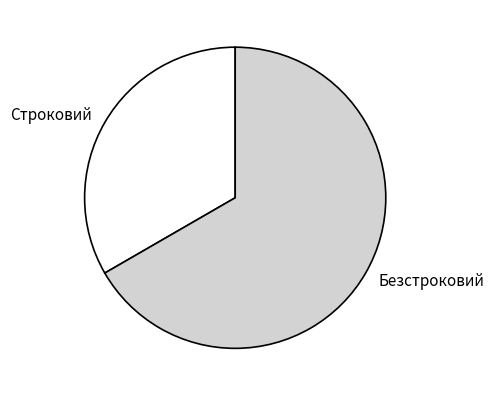

Does any single category account for the majority?

Yes